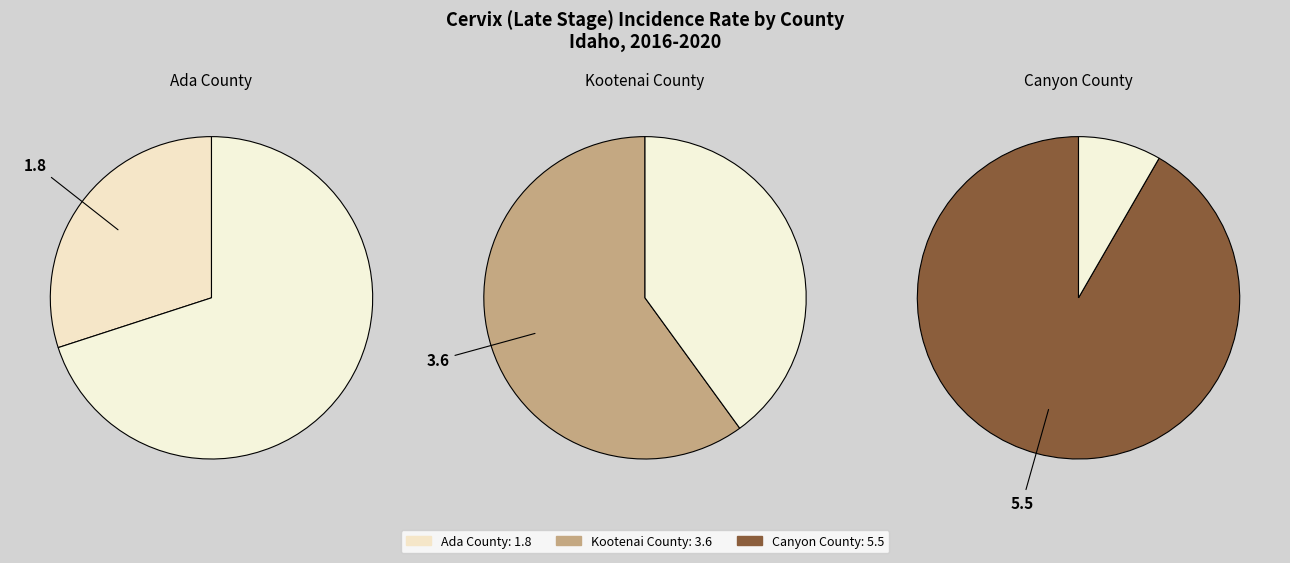

How many slices are in this pie chart?

3